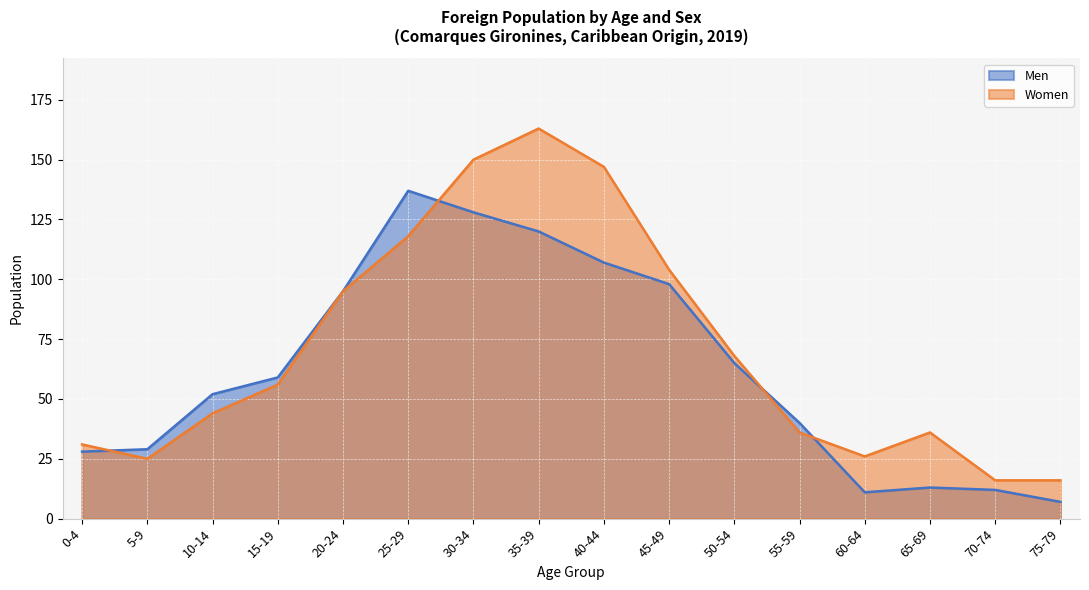

Is it true that Women equals 44 at 10-14?

True